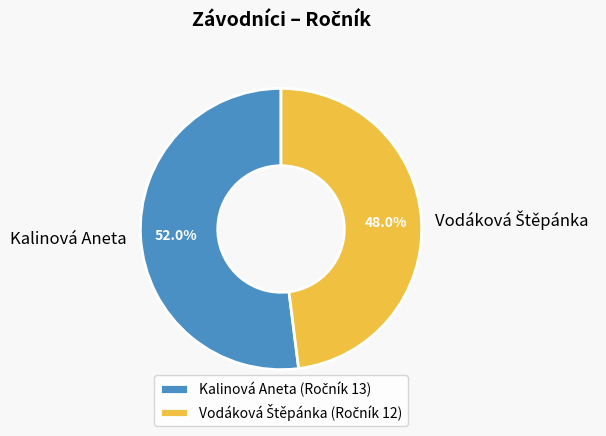

How many slices are in this pie chart?

2